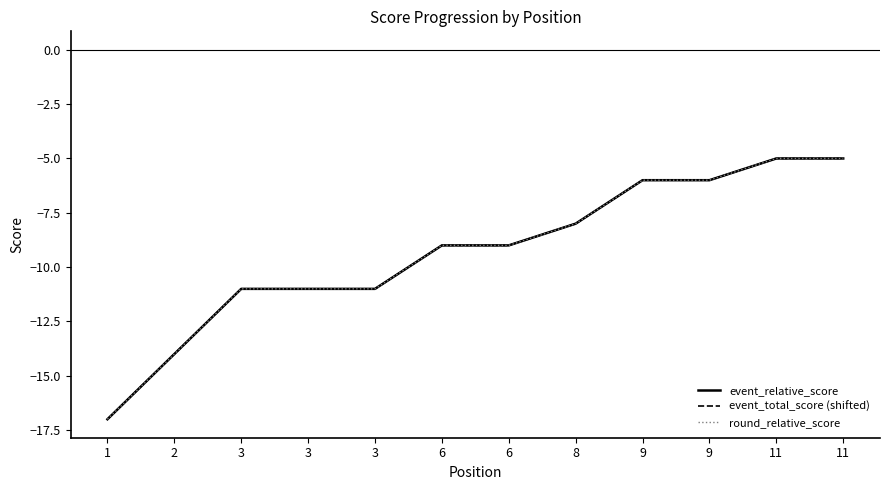

At which category is the sum across all series the highest?

11